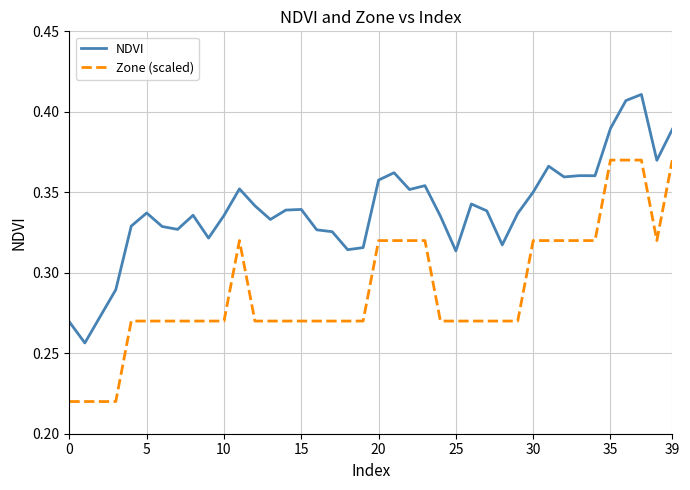

List the series in order of their peak value, lowest first.

Zone (scaled), NDVI